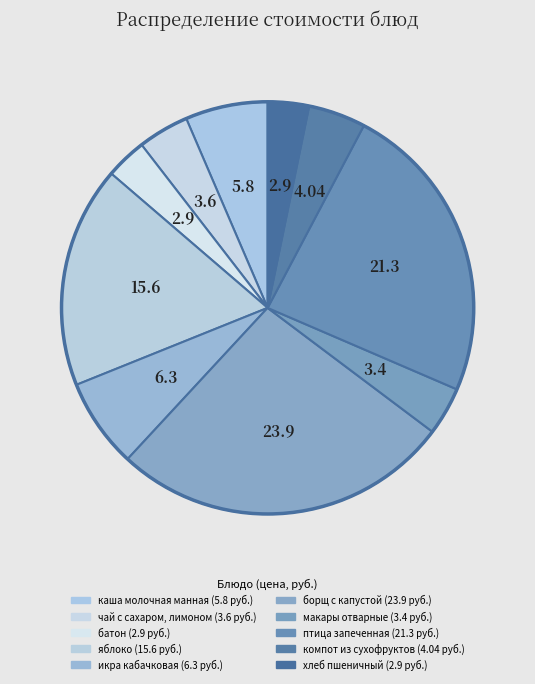

To the nearest percent, what percentage of the pie is борщ с капустой?

27%